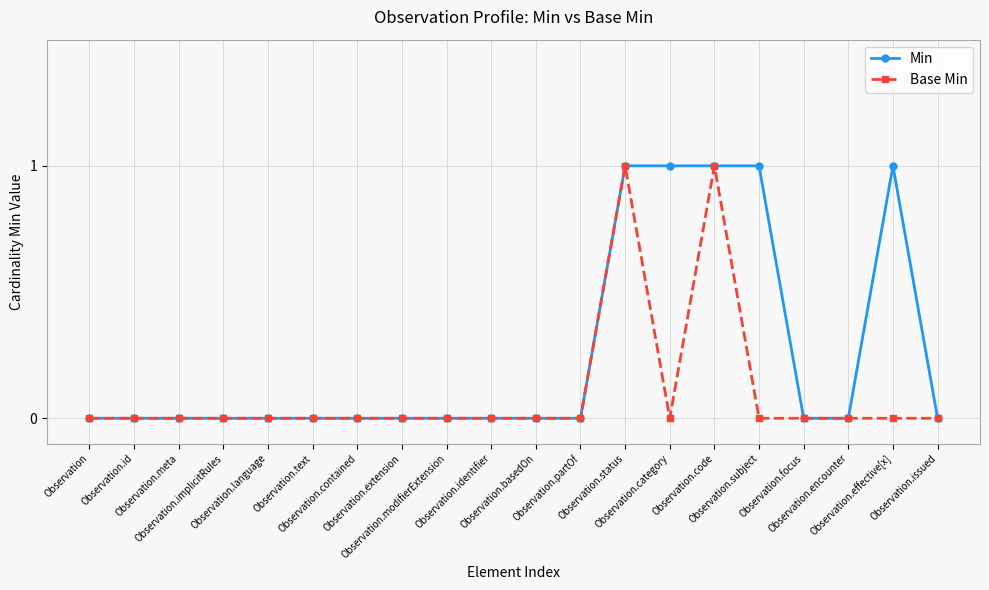

Rank the series by their average value, from highest to lowest.

Min, Base Min